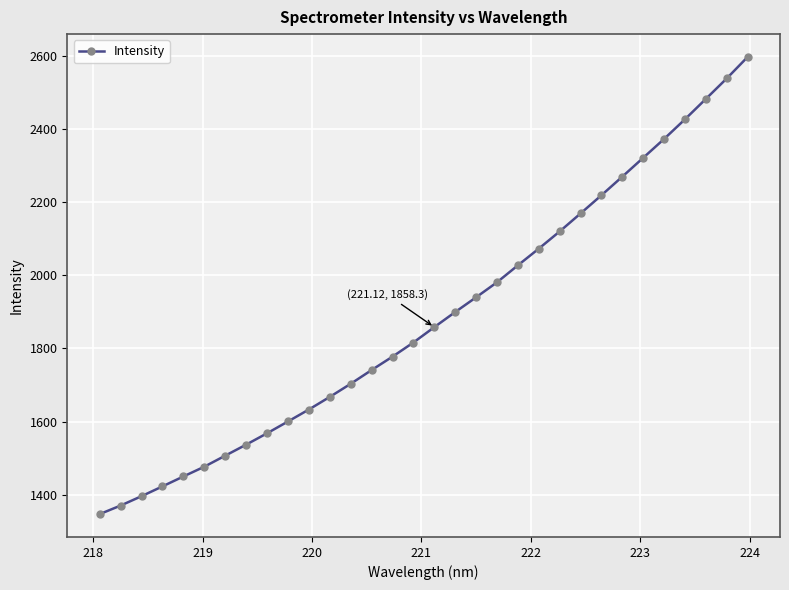

How many distinct data groups are displayed?

1